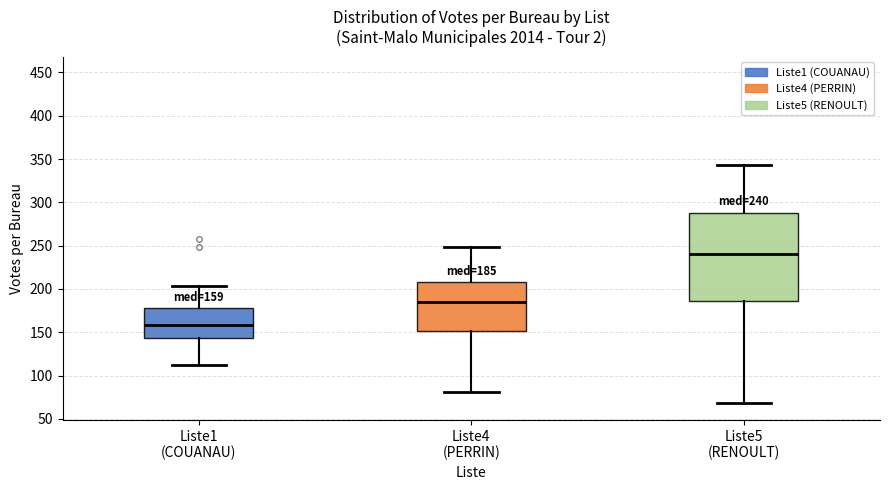

Comparing the boxes themselves (not the whiskers), which one is the tallest?

Liste5 (RENOULT)